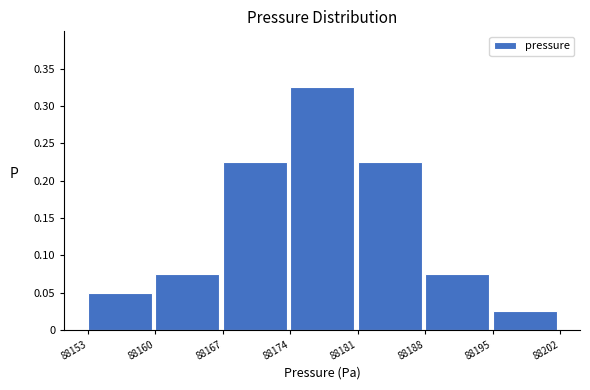

Which category has the lowest value across all series?

88195